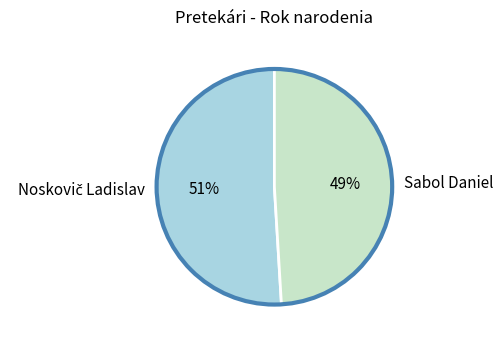

To the nearest percent, what portion does Sabol Daniel represent?

49%